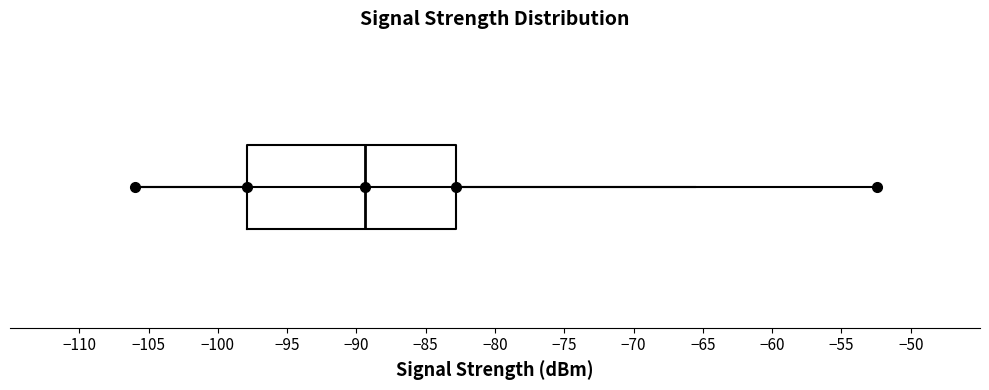

Transcribe this box plot: give where the median line is, the range the box spans, and where the two whiskers end, as read against the x-axis. The values are not printed on the chart, so give them approximately, as read against the axis.

median -89.5, box -98.0 to -83.0, whiskers -106.0 to -65.5